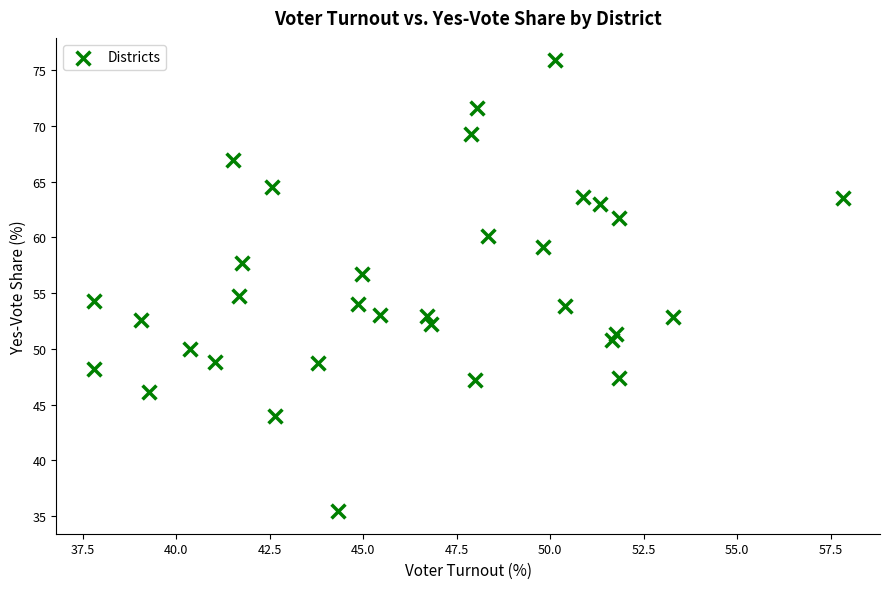

What is the range of X values (max minus min)?

20.0